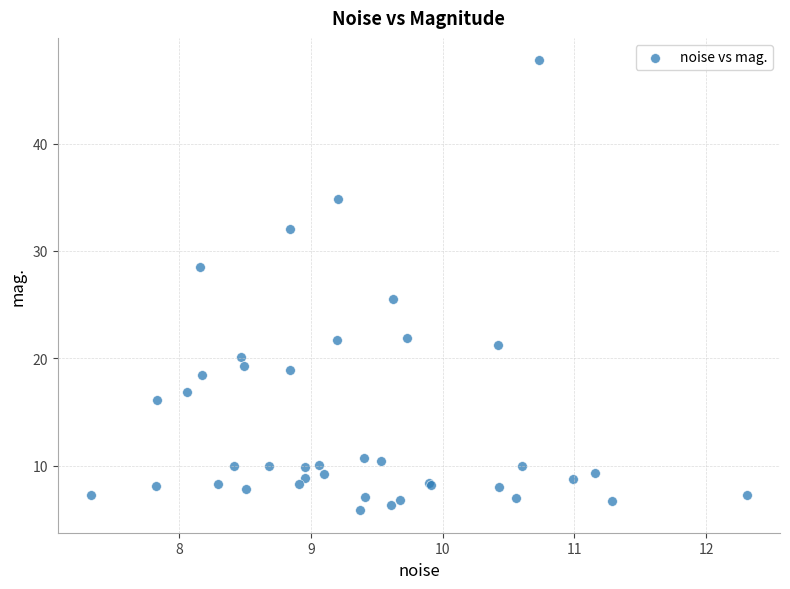

What Y value in the scatter plot is closest to 26?

25.5